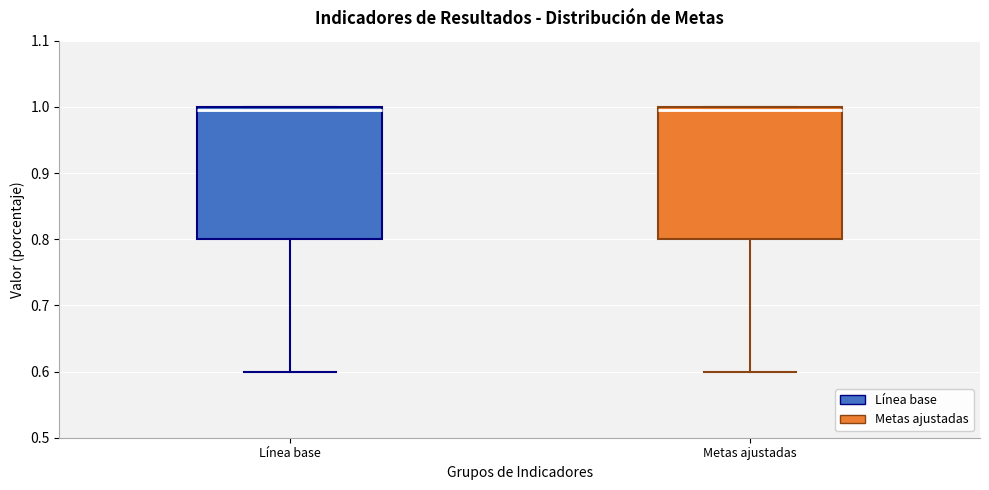

Reading left to right, read every box against the y-axis: the position of its median line, the range the box covers, and the ends of its whiskers. The values are not printed on the chart, so give them approximately, as read against the axis.

Línea base: median 1.0 (just below the box's upper edge), box 0.8 to 1.0, whiskers 0.6 to 1.0
Metas ajustadas: median 1.0 (just below the box's upper edge), box 0.8 to 1.0, whiskers 0.6 to 1.0